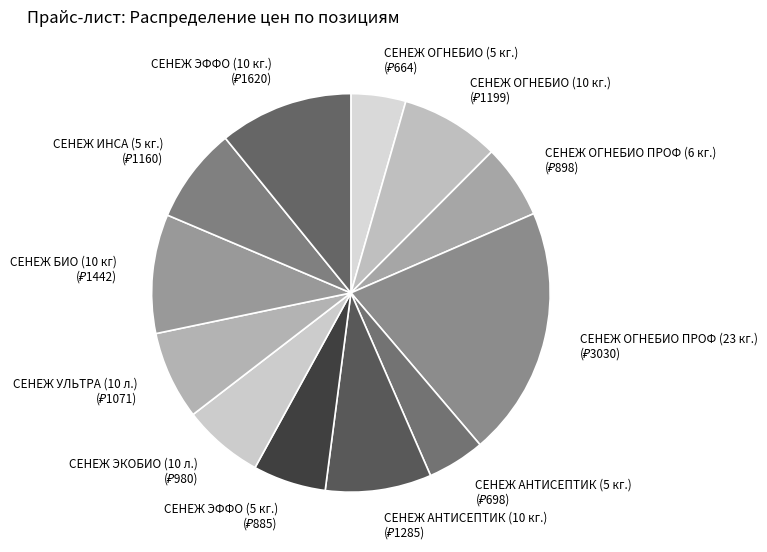

Does any single category account for the majority?

No